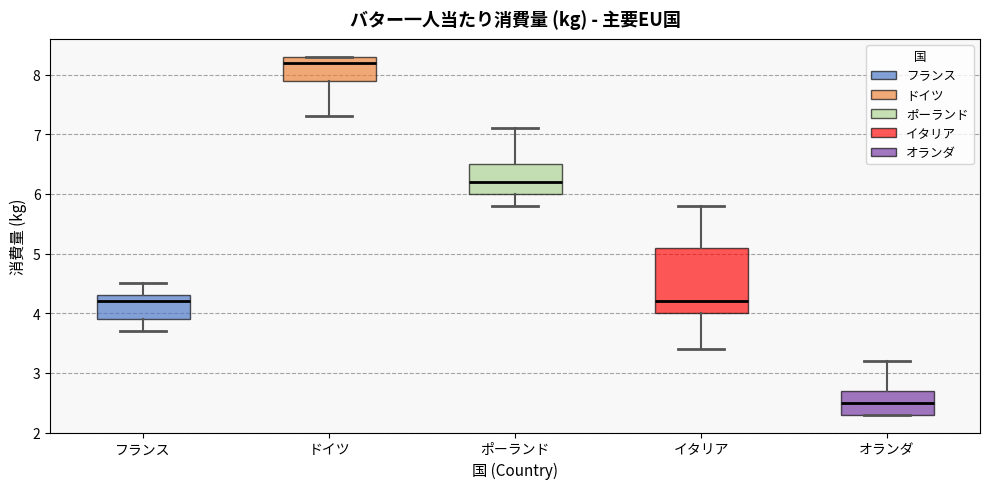

Comparing the boxes themselves (not the whiskers), which one is the tallest?

イタリア